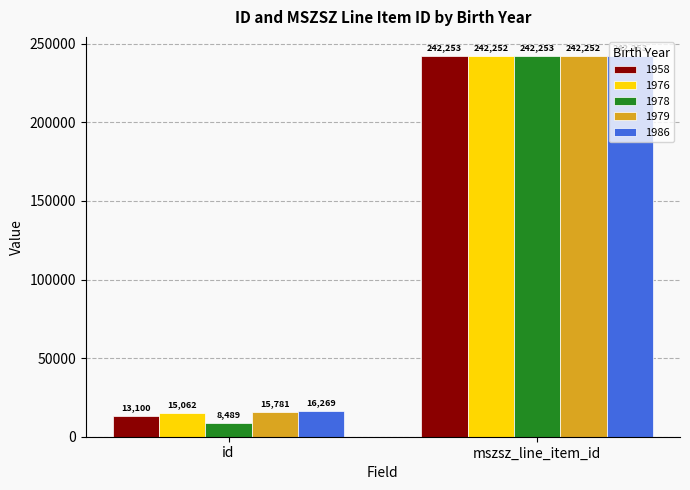

What is the spread (max minus min) of values at id?

7780